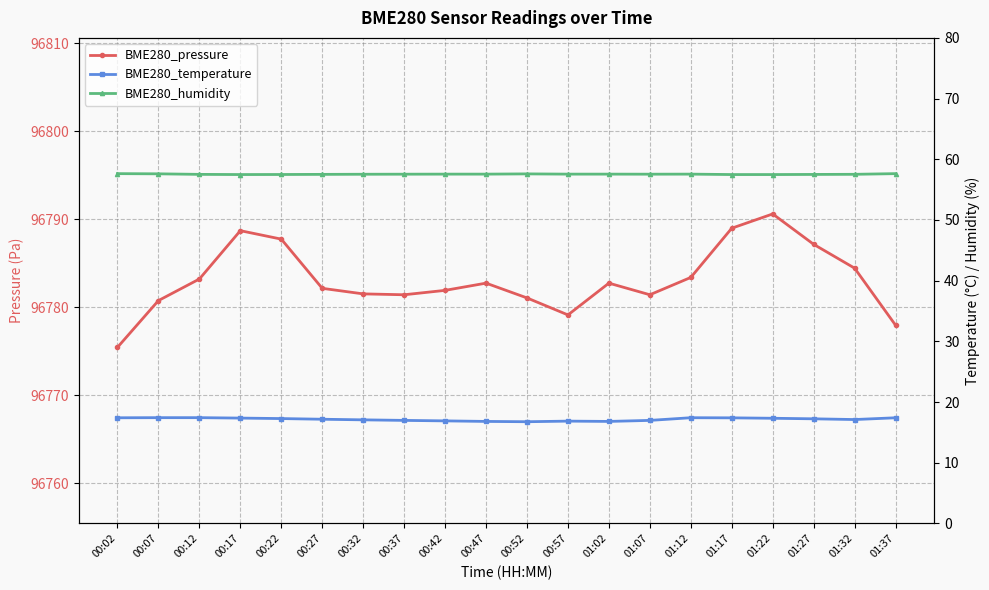

Which series has the largest total across all categories?

BME280_pressure